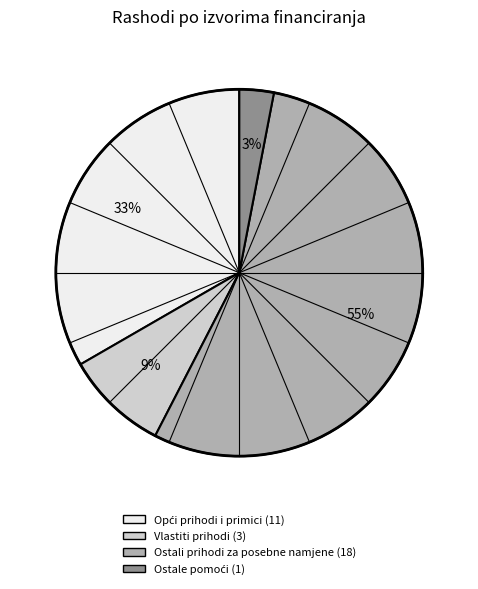

To the nearest percent, what portion does Vlastiti prihodi represent?

9%